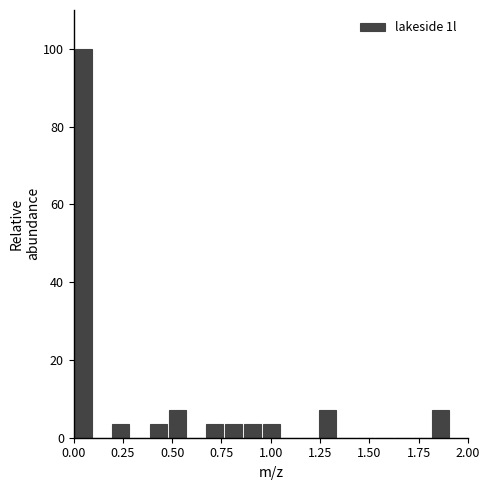

Read against the x-axis, roughly where is the centre of the tallest bar?

0.05